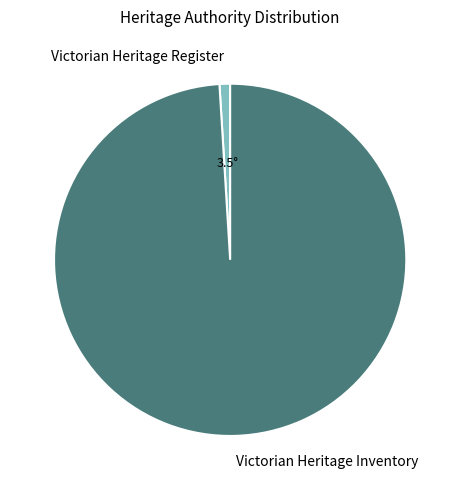

Rank the categories by value from lowest to highest.

Victorian Heritage Register, Victorian Heritage Inventory